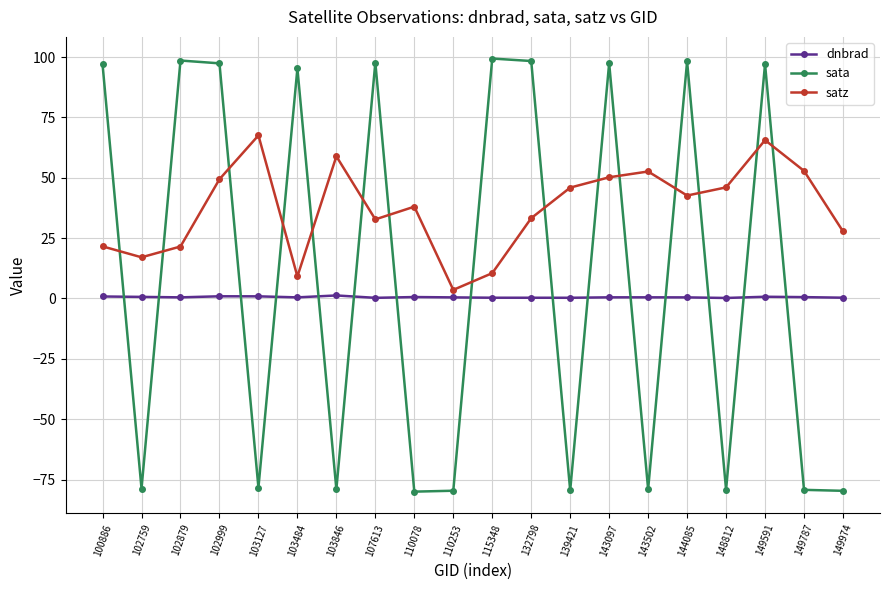

Which series has the largest total across all categories?

satz